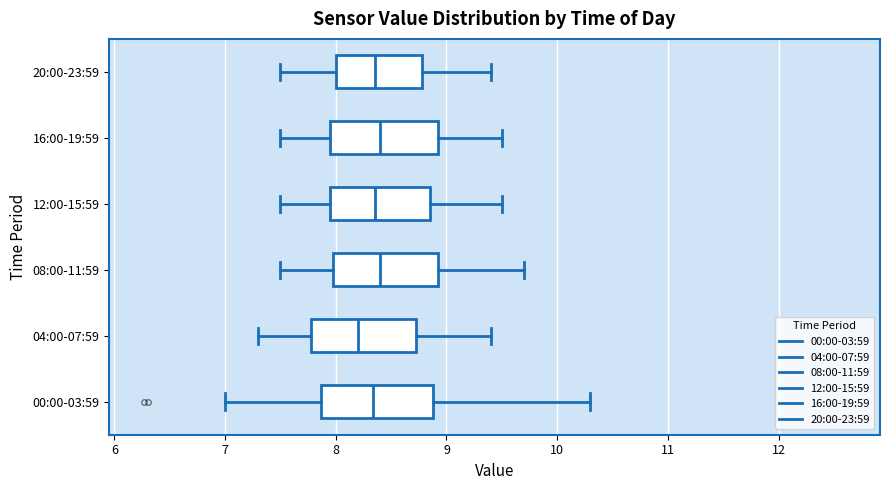

Which box's median line is the furthest to the left?

04:00-07:59